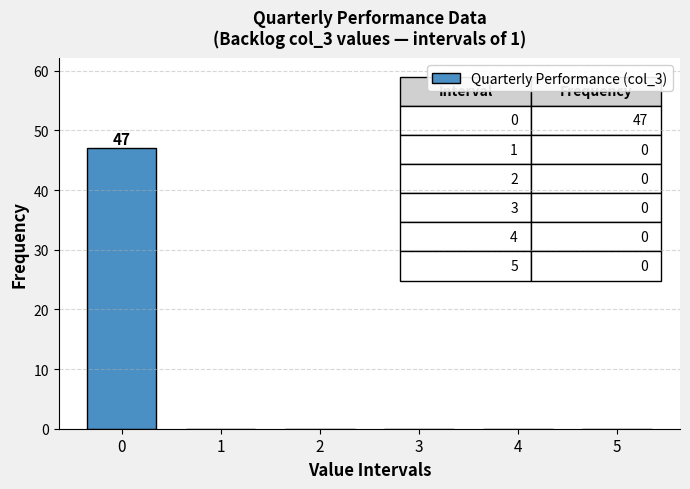

Reading left to right, what are all the values shown in this chart?

0=47	1=0	2=0	3=0	4=0	5=0